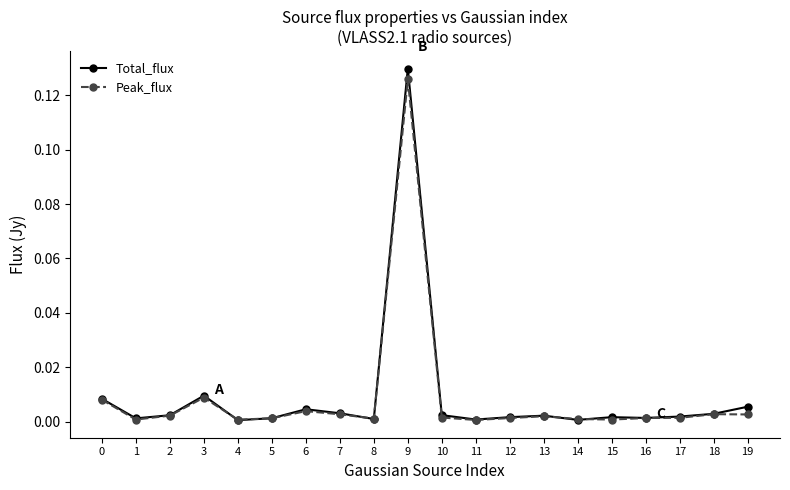

Is this an area chart (filled region under the line)?

No